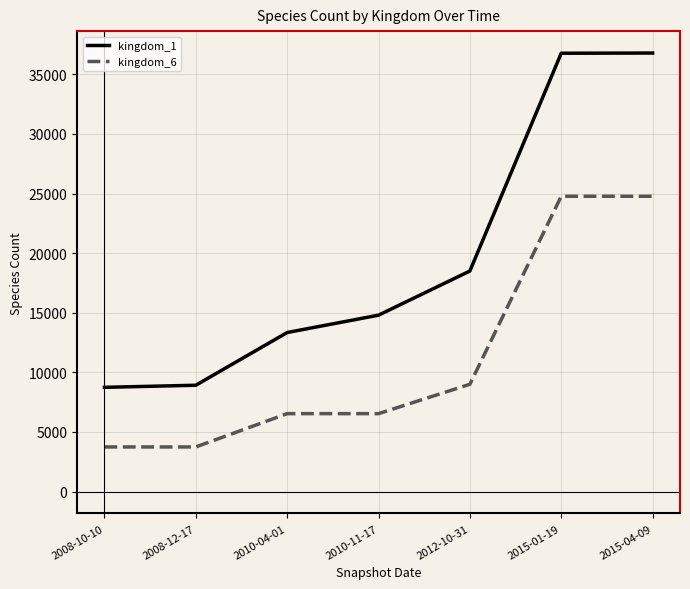

Which series has the largest range (max minus min)?

kingdom_1